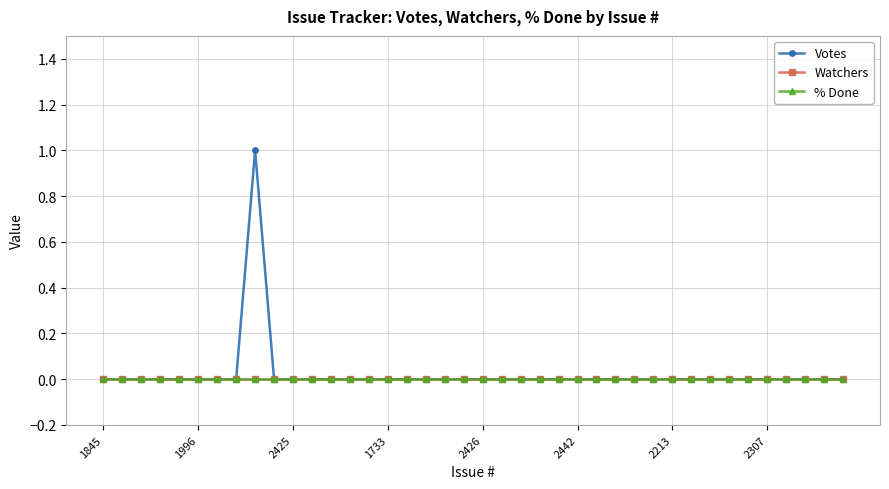

Does the chart have visible grid lines?

Yes